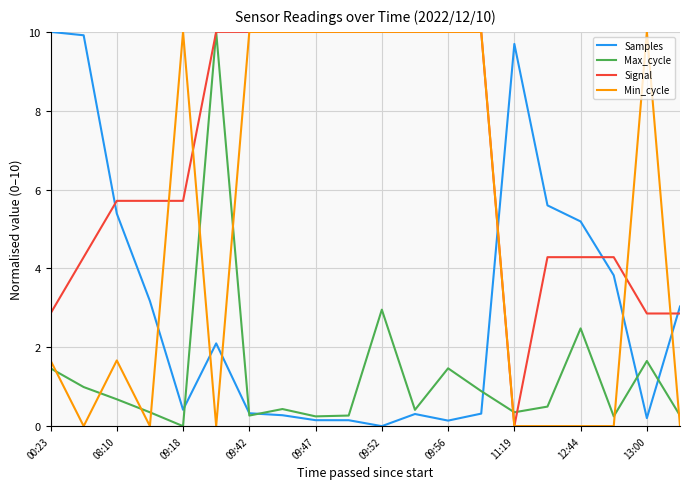

Does the chart have visible grid lines?

Yes